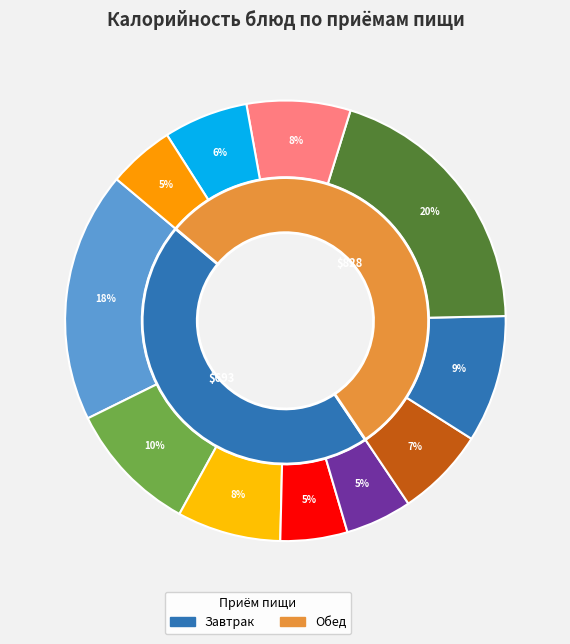

True or false: Кондитерские изделия accounts for 5% of the total.

True